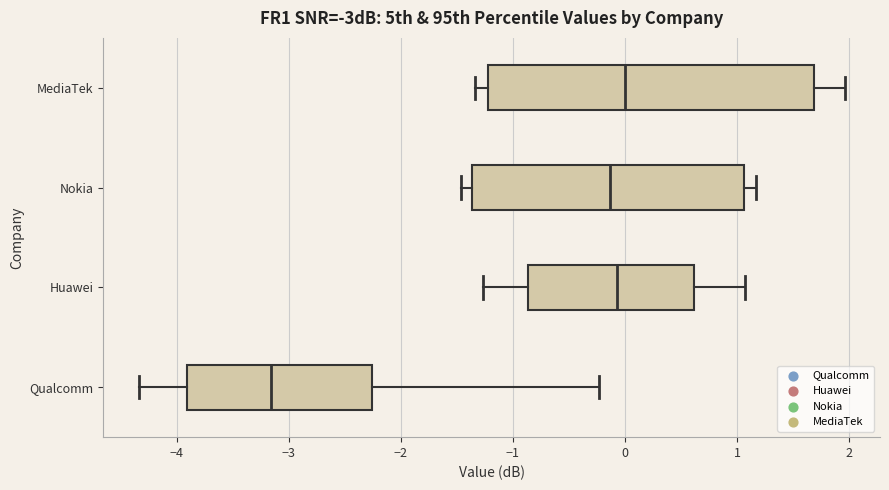

Reading bottom to top, read every box against the x-axis: the position of its median line, the range the box covers, and the ends of its whiskers. The values are not printed on the chart, so give them approximately, as read against the axis.

Qualcomm: median -3.2, box -3.9 to -2.3, whiskers -4.3 to -0.2
Huawei: median -0.1, box -0.9 to 0.6, whiskers -1.3 to 1.1
Nokia: median -0.1, box -1.4 to 1.1, whiskers -1.5 to 1.2
MediaTek: median 0.0, box -1.2 to 1.7, whiskers -1.3 to 2.0